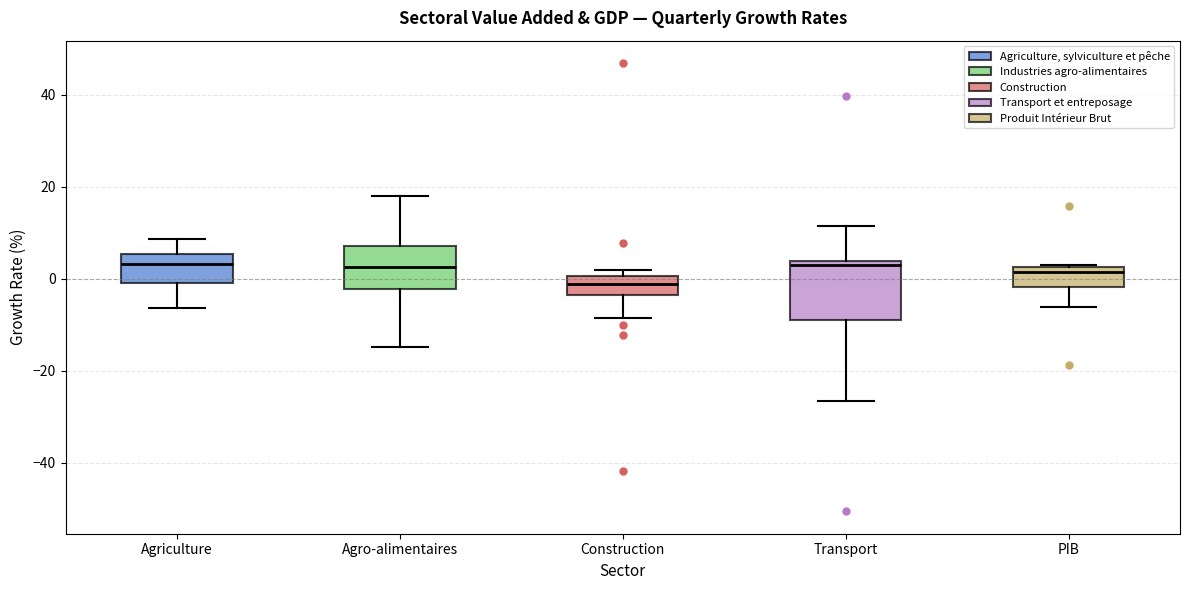

Reading left to right, read every box against the y-axis: the position of its median line, the range the box covers, and the ends of its whiskers. The values are not printed on the chart, so give them approximately, as read against the axis.

Agriculture: median 4, box 0 to 6, whiskers -6 to 8
Agro-alimentaires: median 2, box -2 to 8, whiskers -14 to 18
Construction: median -2, box -4 to 0, whiskers -8 to 2
Transport: median 2, box -8 to 4, whiskers -26 to 12
PIB: median 2 (just below the box's upper edge), box -2 to 2, whiskers -6 to 4